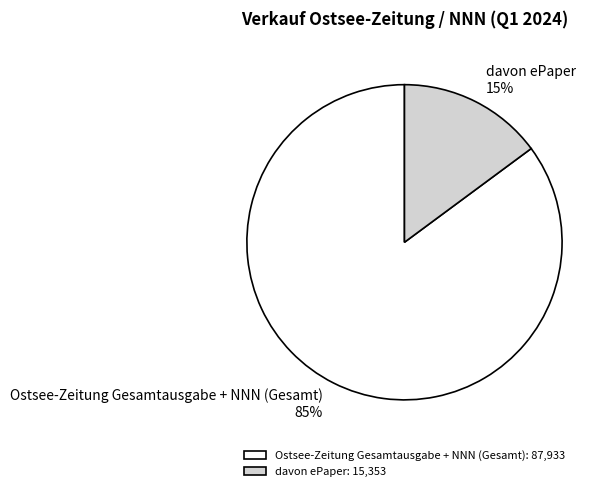

To the nearest percent, what is the average slice percentage?

50%